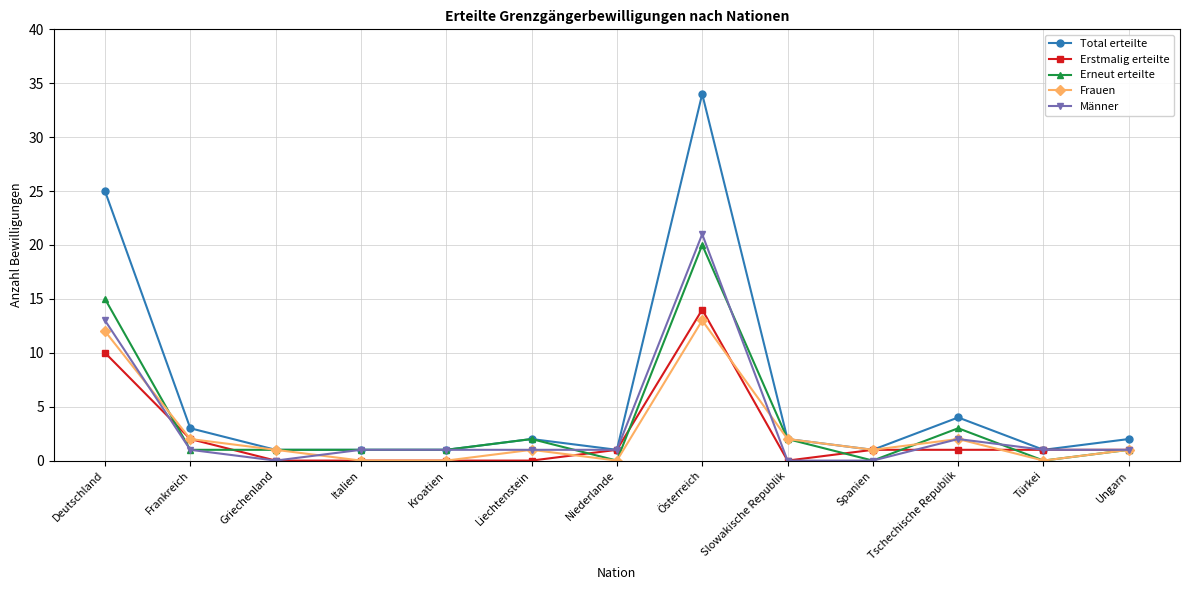

The Erstmalig erteilte series shows -6 at Slowakische Republik. True or false?

False